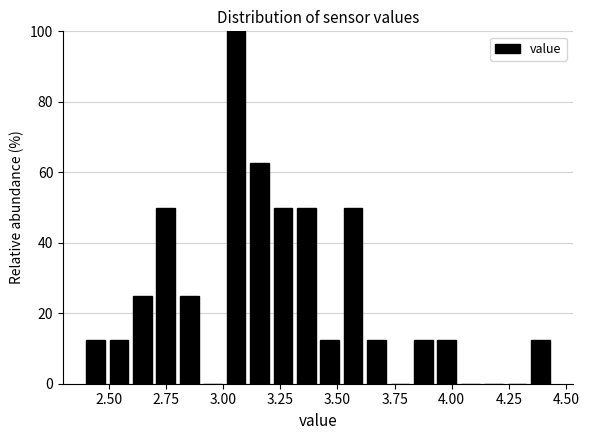

Read against the x-axis, roughly where is the centre of the tallest bar?

3.05